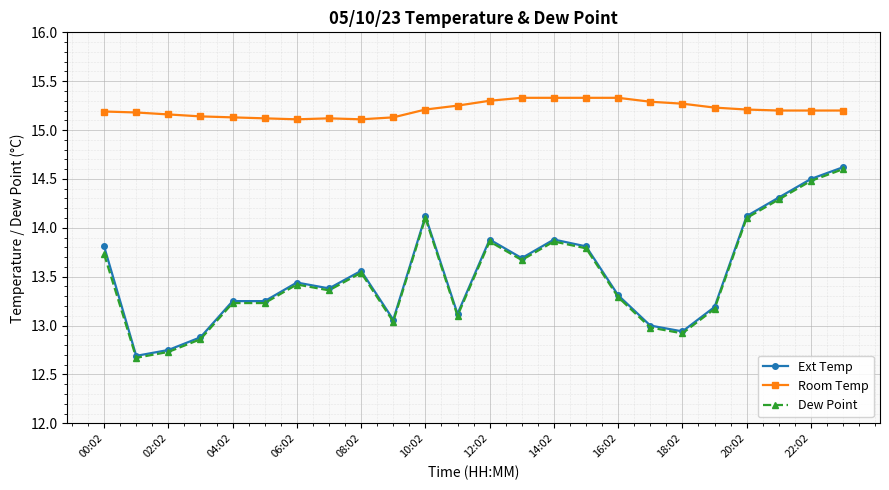

Is this an area chart (filled region under the line)?

No